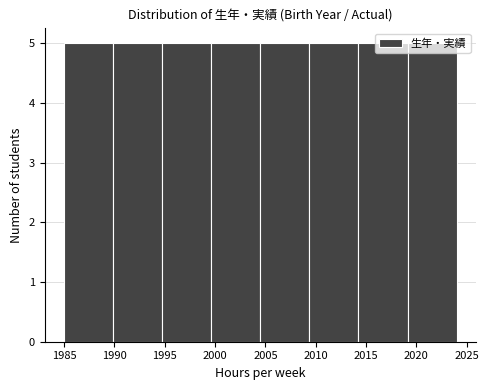

How tall is the bar that spans 2004.5 to 2009.5 on the x-axis? Neither the bar edges nor the heights are printed on the chart, so give them approximately, as read against the axes.

5